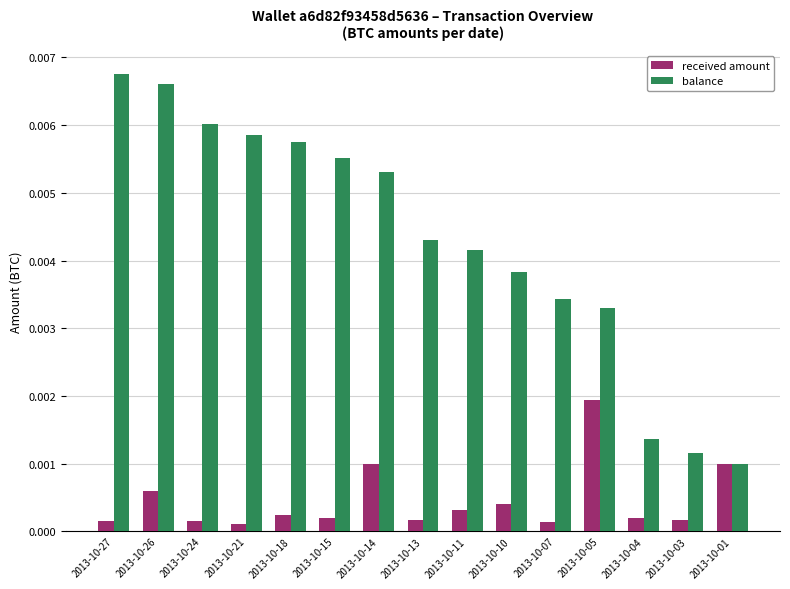

Between 2013-10-21 and 2013-10-03, which series saw the biggest shift?

balance